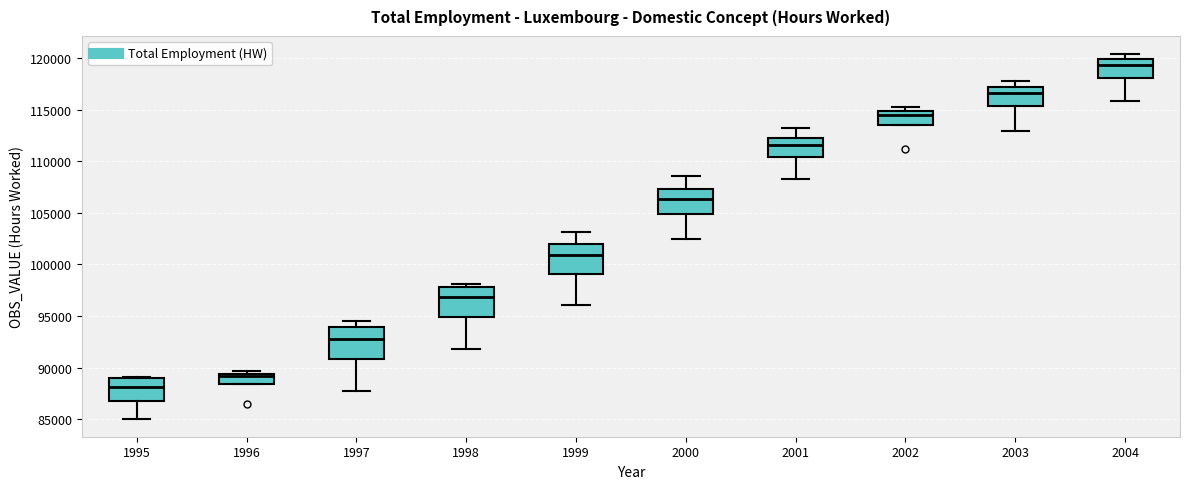

Reading left to right, transcribe this box plot: for each box, give where its median line is, the range the box spans, and where its two whiskers end, as read against the y-axis. The values are not printed on the chart, so give them approximately, as read against the axis.

1995: median 88000, box 87000 to 89000, whiskers 85000 to 89000
1996: median 89000, box 88500 to 89500, whiskers 88500 to 89500 (just above the box's upper edge)
1997: median 93000, box 91000 to 94000, whiskers 87500 to 94500
1998: median 97000, box 95000 to 98000, whiskers 92000 to 98000 (just above the box's upper edge)
1999: median 101000, box 99000 to 102000, whiskers 96000 to 103000
2000: median 106500, box 105000 to 107500, whiskers 102500 to 108500
2001: median 111500, box 110500 to 112000, whiskers 108500 to 113000
2002: median 114500, box 113500 to 115000, whiskers 113500 to 115000 (just above the box's upper edge)
2003: median 116500, box 115500 to 117000, whiskers 113000 to 117500
2004: median 119500, box 118000 to 120000, whiskers 116000 to 120500